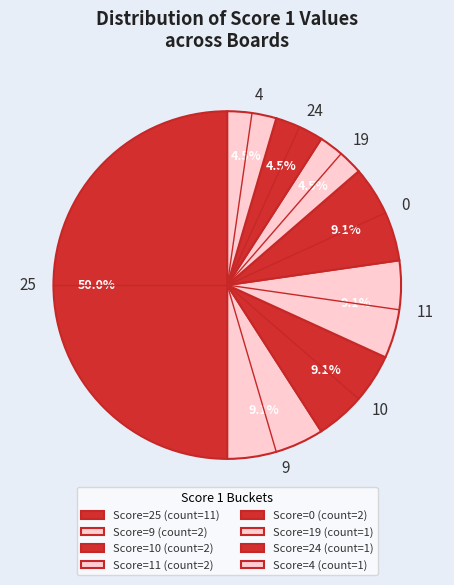

Does 24 represent more than half of the total?

No